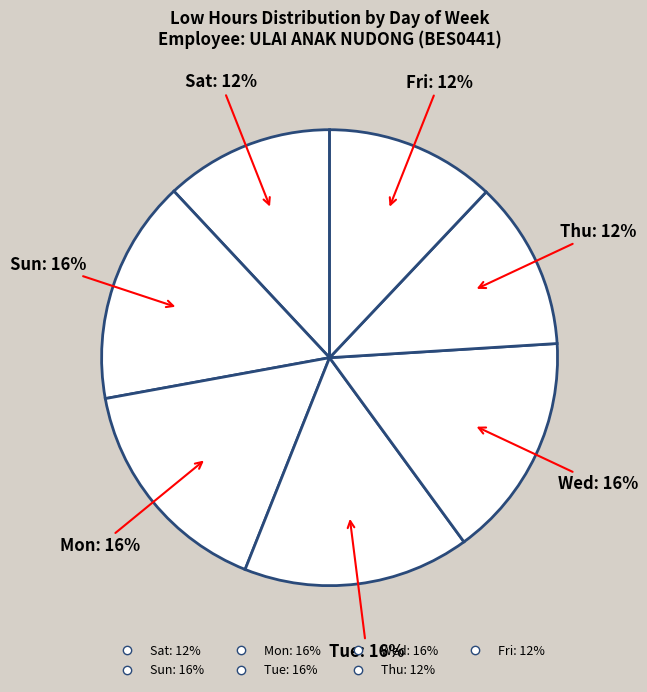

Is there a majority slice in this chart?

No